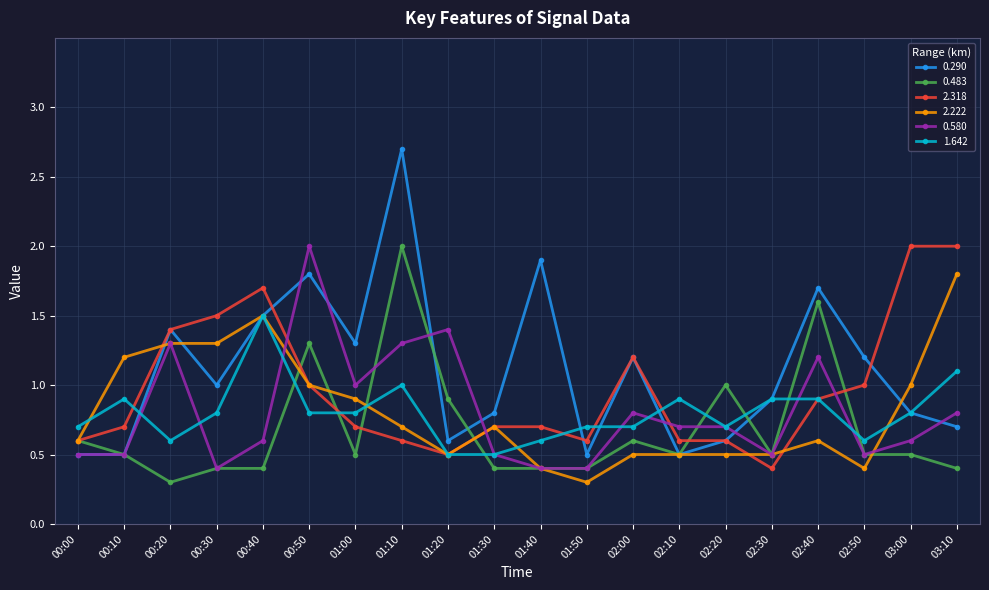

Which series changed the most between 00:00 and 01:40?

0.290